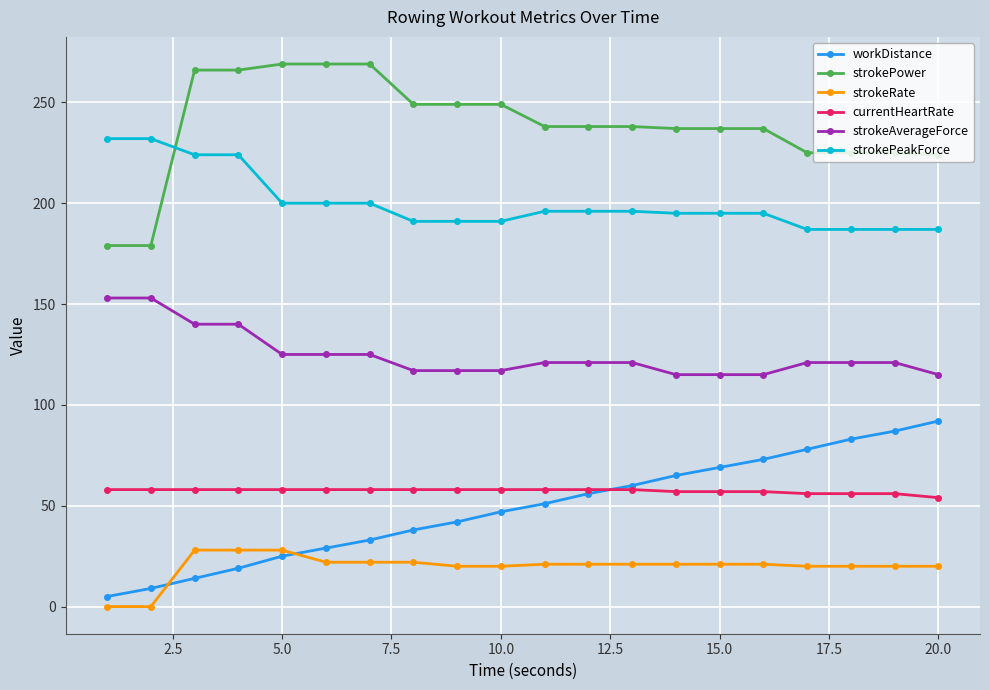

True or false: strokeRate and workDistance cross at least once.

True